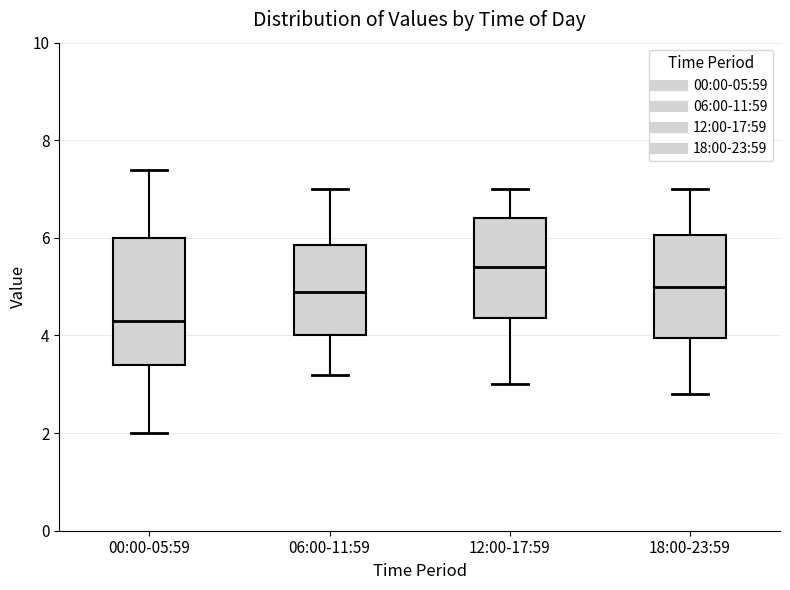

Which box is the tallest, from its lower edge to its upper edge?

00:00-05:59